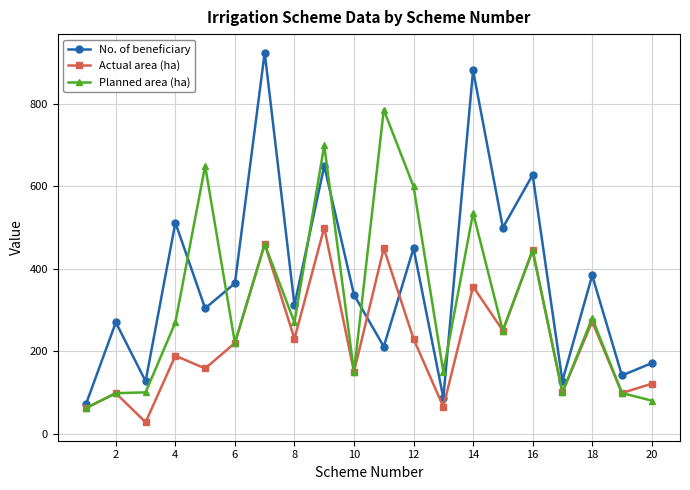

List the series in order of their overall mean, lowest first.

Actual area (ha), Planned area (ha), No. of beneficiary